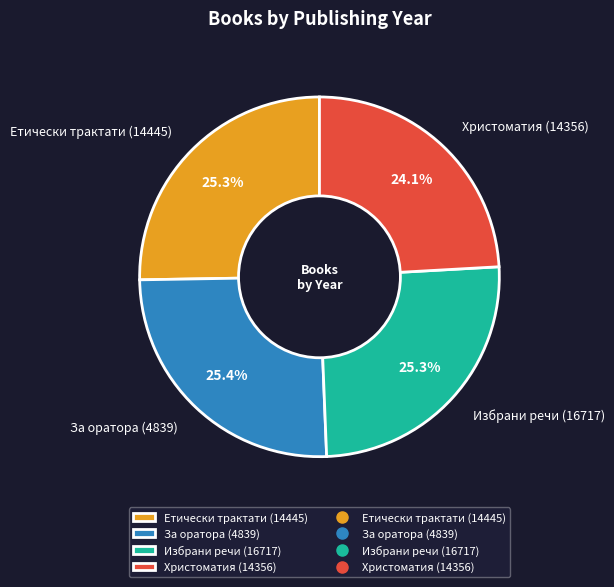

The Христоматия (14356) slice represents 32% of the pie. True or false?

False